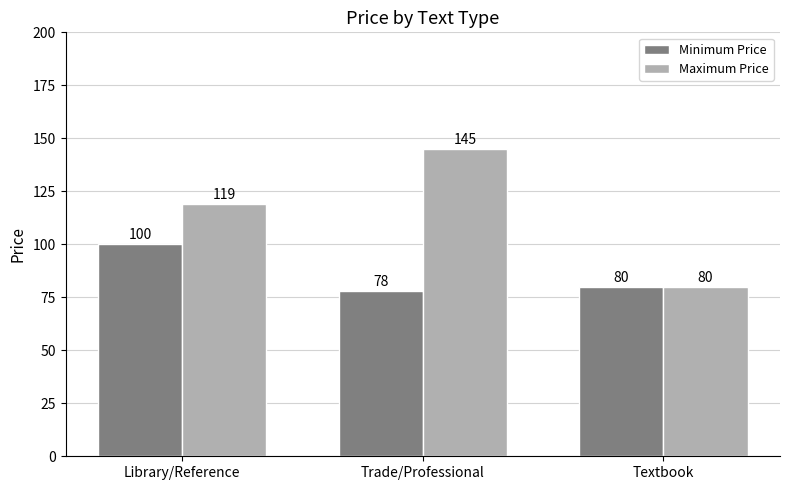

What is the difference between the second highest and minimum values in the Maximum Price series?

39